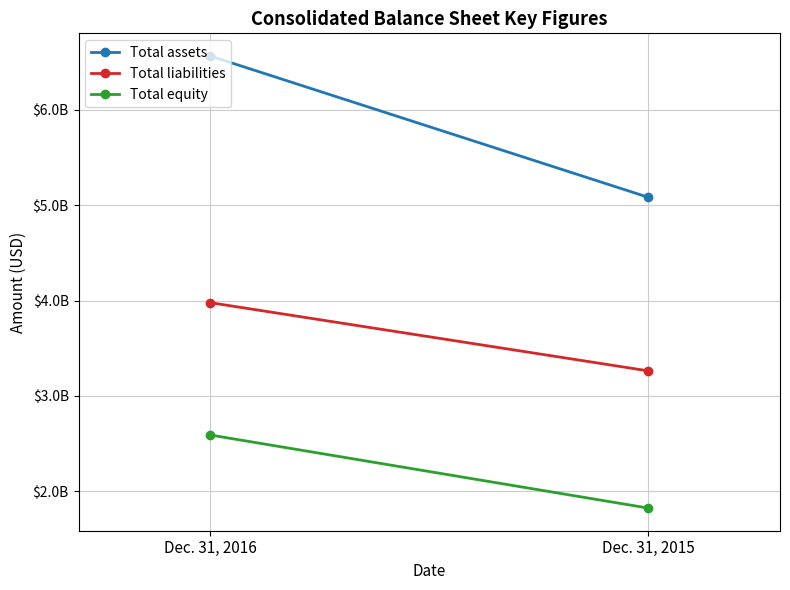

Between Dec. 31, 2016 and Dec. 31, 2015, which is larger?

Dec. 31, 2016